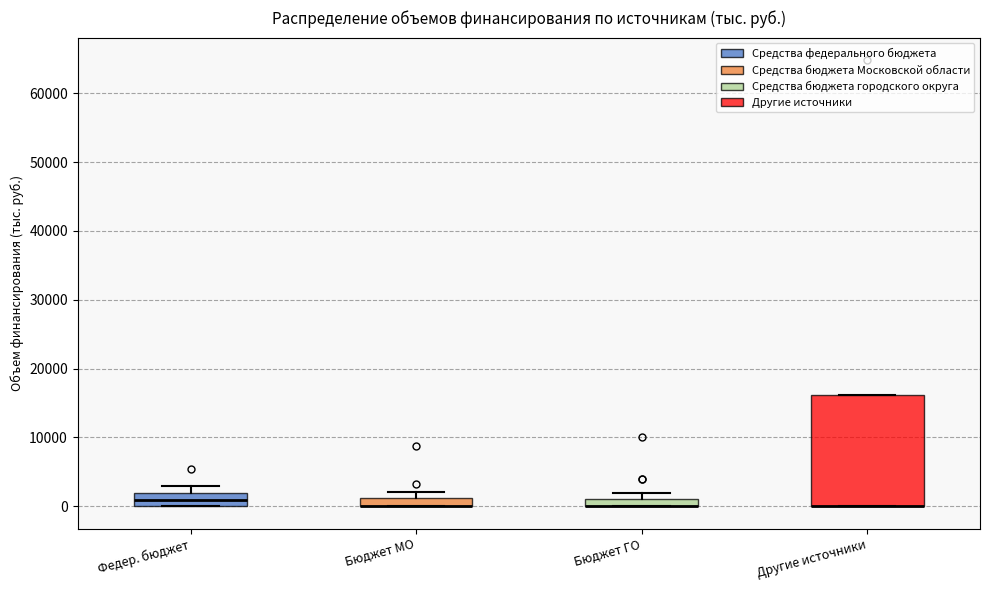

Which box is the tallest, from its lower edge to its upper edge?

Другие источники